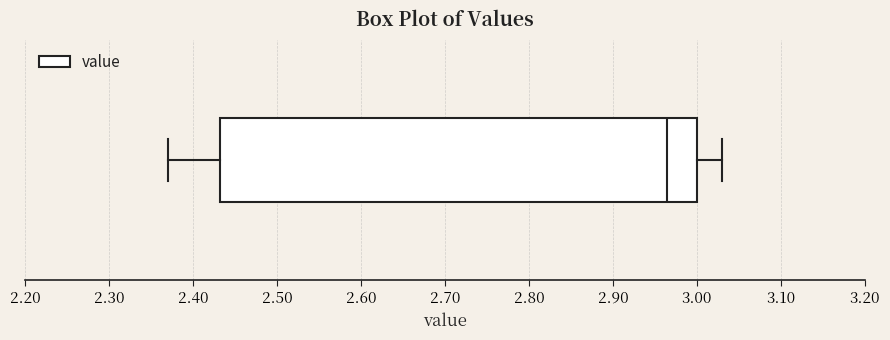

Transcribe this box plot: give where the median line is, the range the box spans, and where the two whiskers end, as read against the x-axis. The values are not printed on the chart, so give them approximately, as read against the axis.

median 2.97, box 2.43 to 3.00, whiskers 2.37 to 3.03